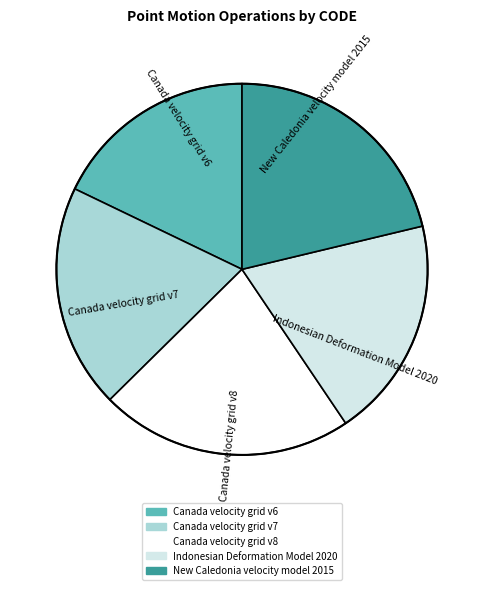

Between Canada velocity grid v7 and New Caledonia velocity model 2015, which is larger?

New Caledonia velocity model 2015